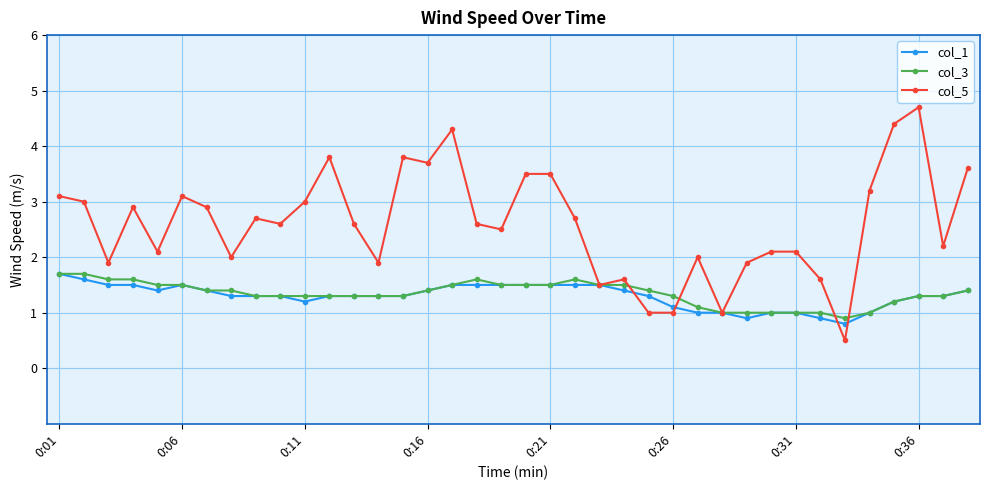

How many col_1 values are between 1 and 2?

35